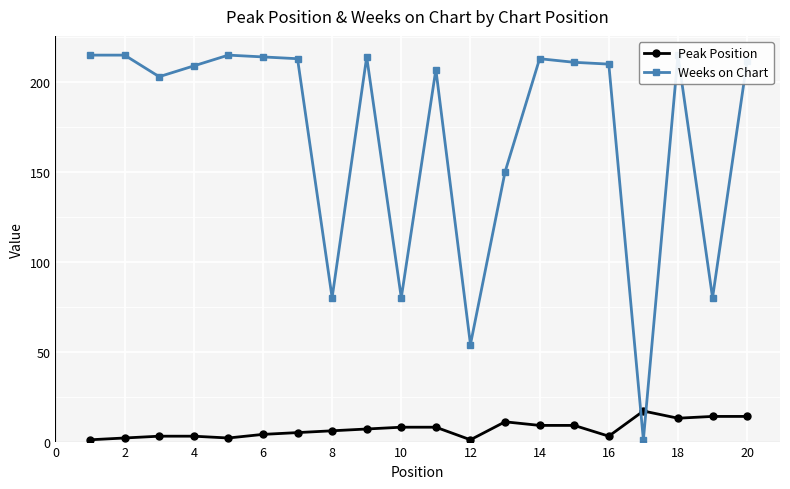

True or false: Peak Position has a value of 4 at 6.

True